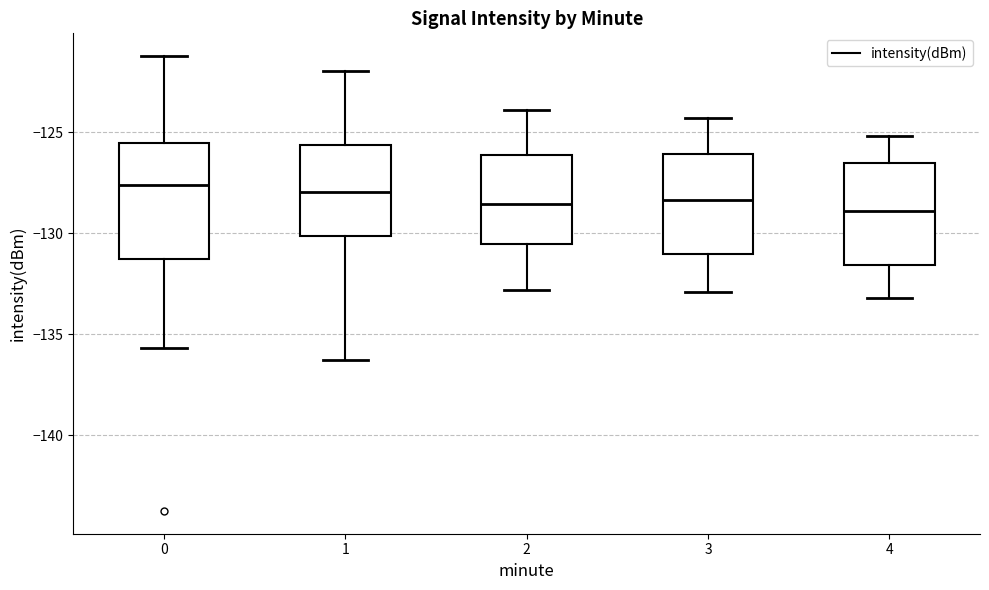

Reading left to right, read every box against the y-axis: the position of its median line, the range the box covers, and the ends of its whiskers. The values are not printed on the chart, so give them approximately, as read against the axis.

0: median -127.5, box -131.5 to -125.5, whiskers -135.5 to -121.0
1: median -128.0, box -130.0 to -125.5, whiskers -136.5 to -122.0
2: median -128.5, box -130.5 to -126.0, whiskers -133.0 to -124.0
3: median -128.5, box -131.0 to -126.0, whiskers -133.0 to -124.5
4: median -129.0, box -131.5 to -126.5, whiskers -133.0 to -125.0